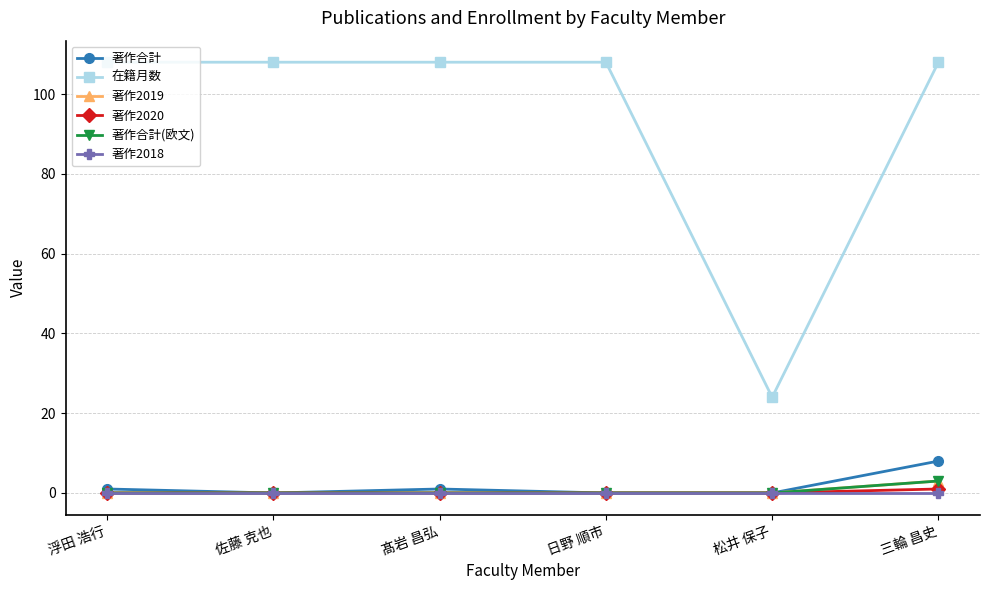

Count the 著作合計(欧文) values in the range 0 to 1.

5